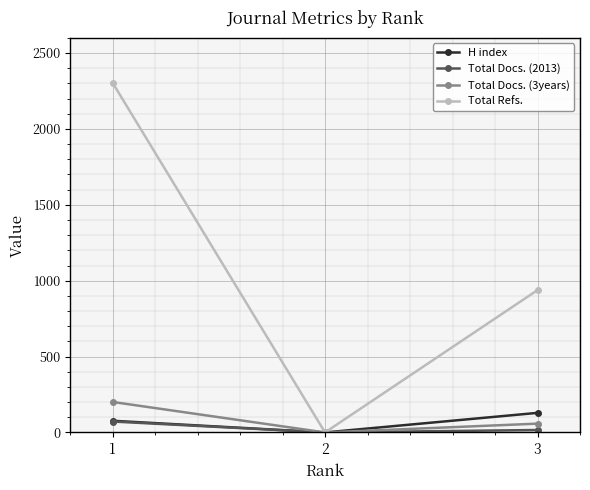

Count the Total Docs. (2013) values in the range 0 to 72.

3